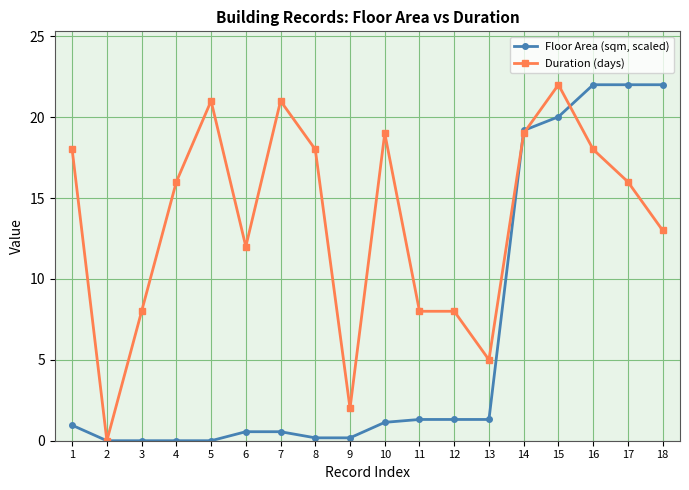

The Duration (days) series shows 2.8 at 12. True or false?

False